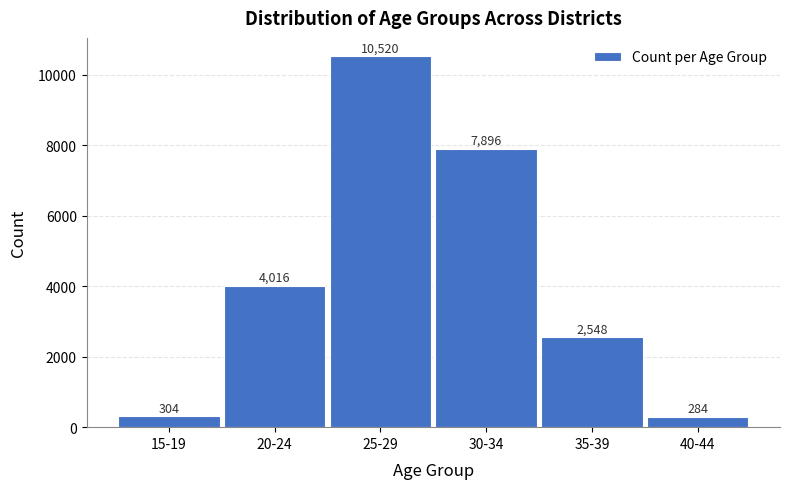

Reading right to left, list all the values displayed in this chart.

40-44=284	35-39=2548	30-34=7896	25-29=10520	20-24=4016	15-19=304